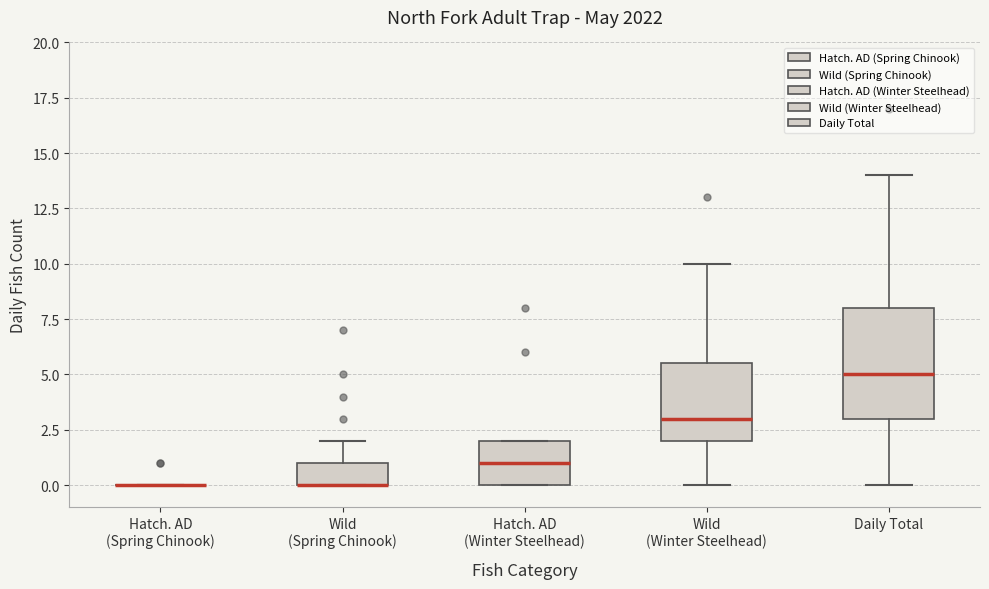

Comparing the boxes themselves (not the whiskers), which one is the tallest?

Daily Total